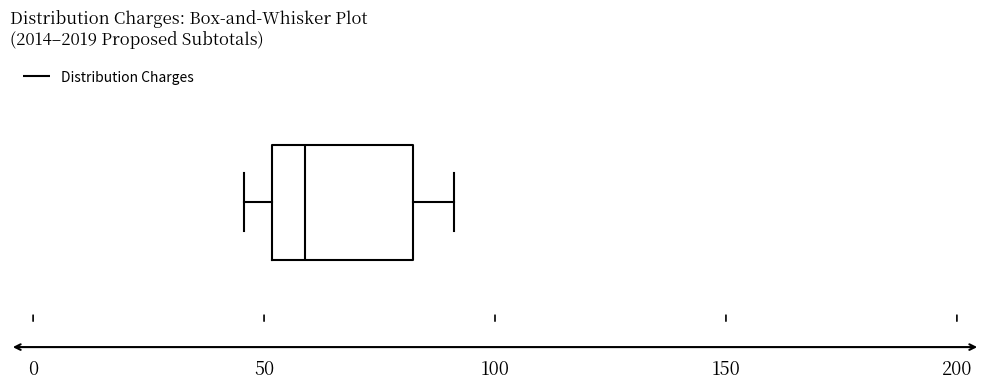

Read this box plot against the x-axis: the position of the median line, the range covered by the box, and the ends of both whiskers. The values are not printed on the chart, so give them approximately, as read against the axis.

median 60, box 50 to 80, whiskers 45 to 90